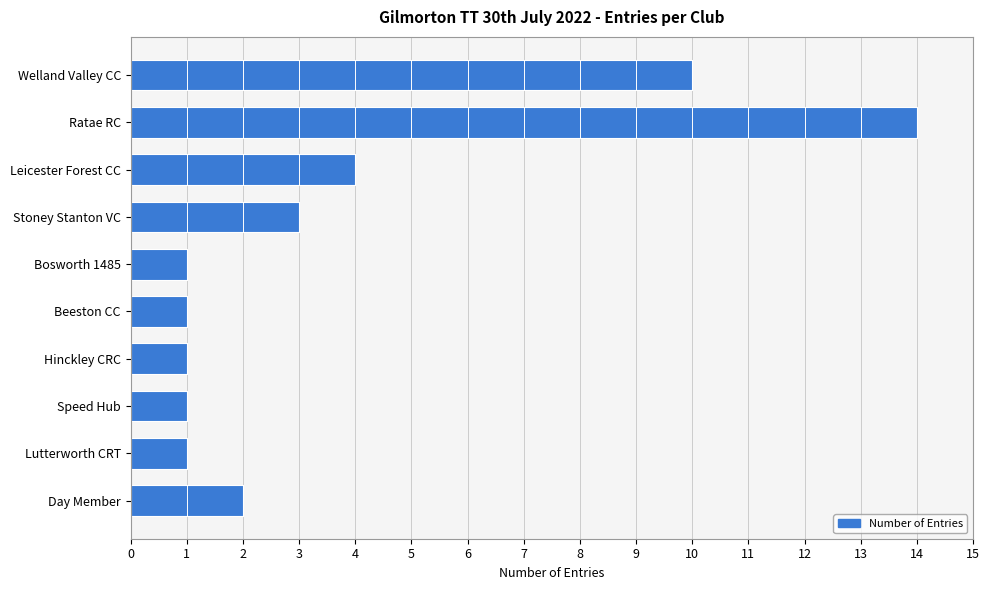

How many values are below 2?

5